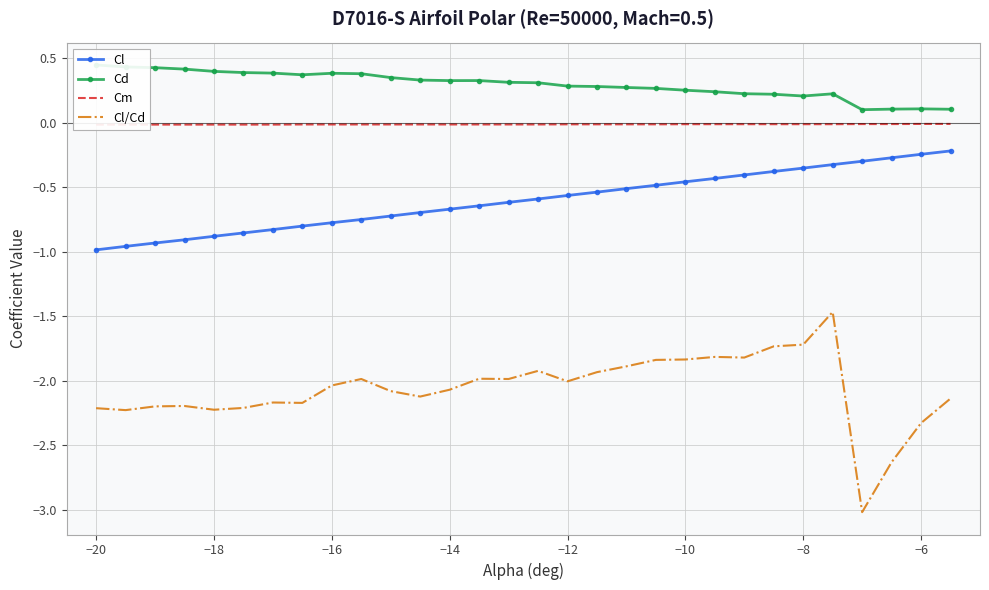

The value of Cl at −14 is -0.7. True or false?

True